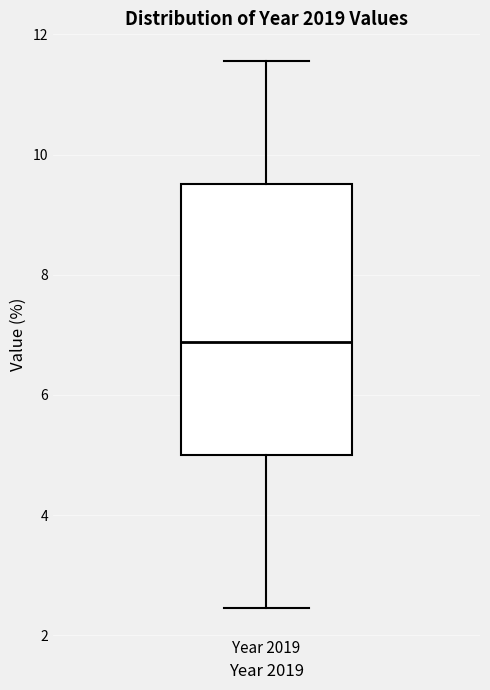

Where is the upper edge of the box for Year 2019 on the y-axis? The values are not printed on the chart, so give them approximately, as read against the axis.

9.6